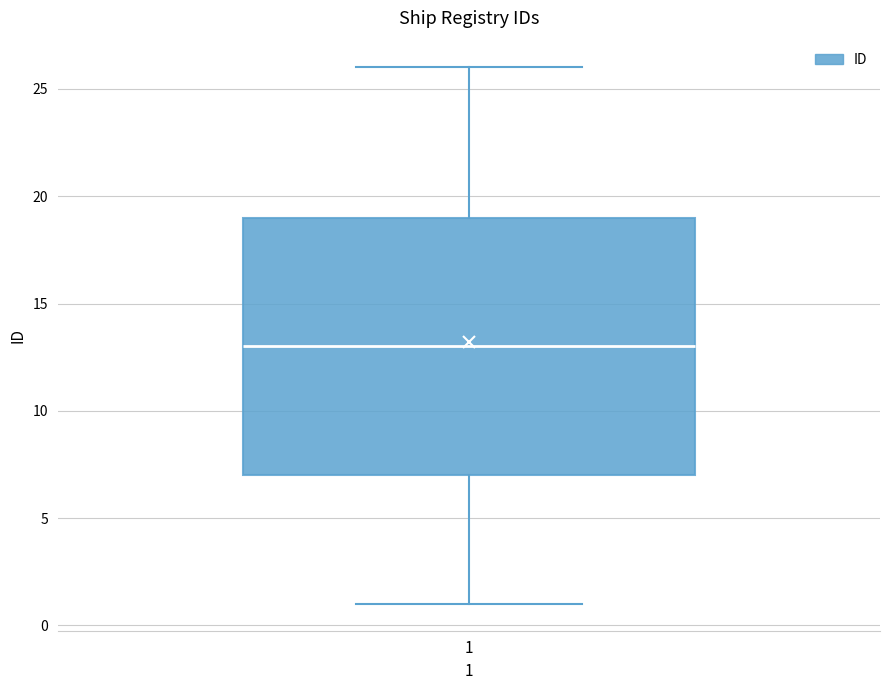

Where is the lower edge of the box at x = 1 on the y-axis? The values are not printed on the chart, so give them approximately, as read against the axis.

7